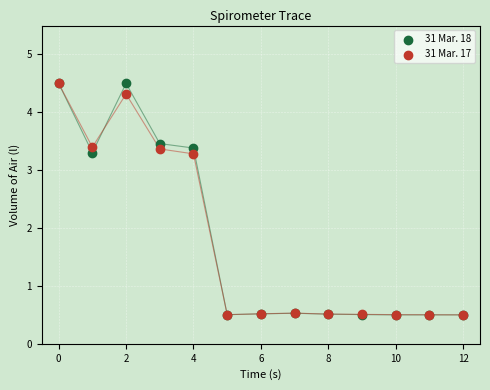

What are all the series names shown in the legend?

31 Mar. 18, 31 Mar. 17